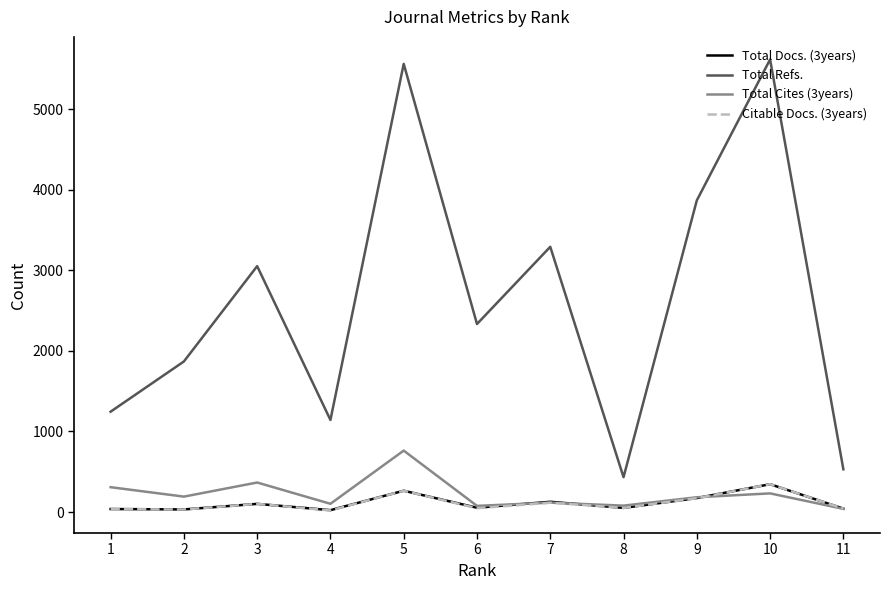

True or false: Total Docs. (3years) and Total Refs. intersect in this chart.

False